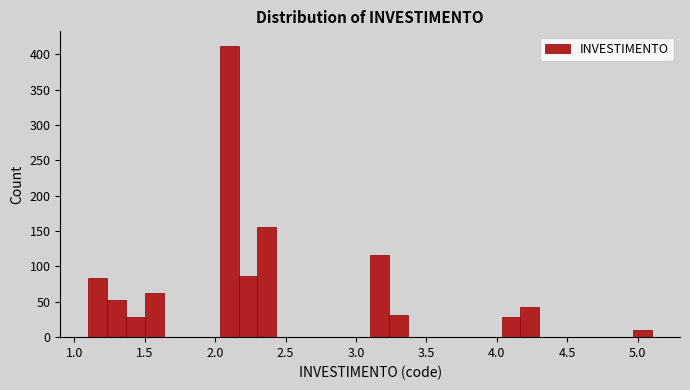

Read against the x-axis, roughly where is the centre of the tallest bar?

2.10